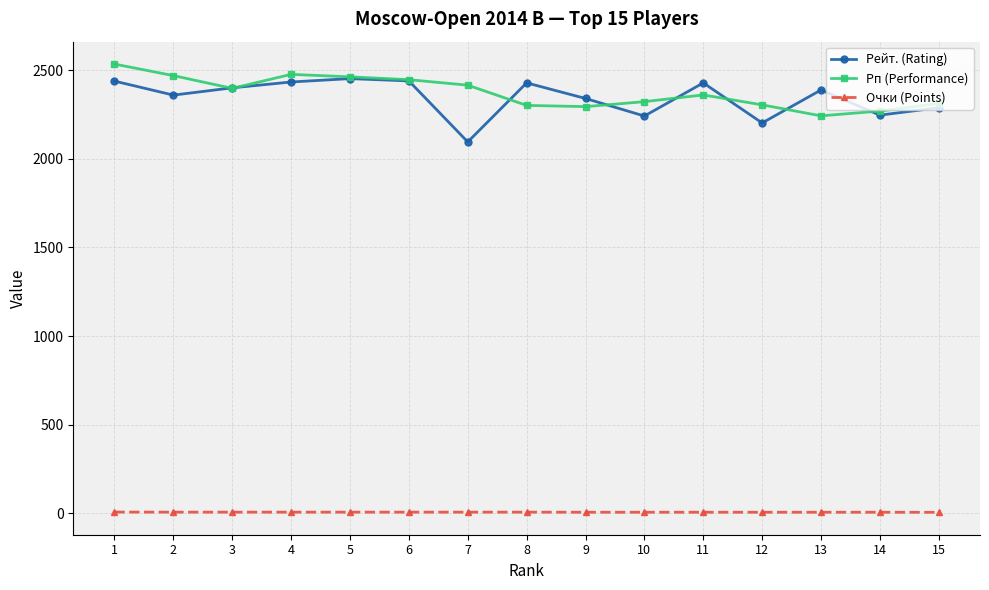

How many data points in Рп (Performance) are less than 2360?

7